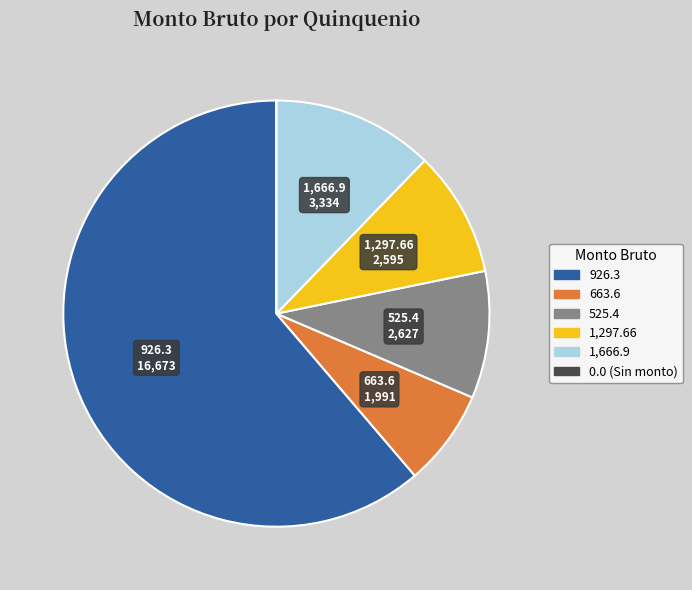

Is there a majority slice in this chart?

Yes